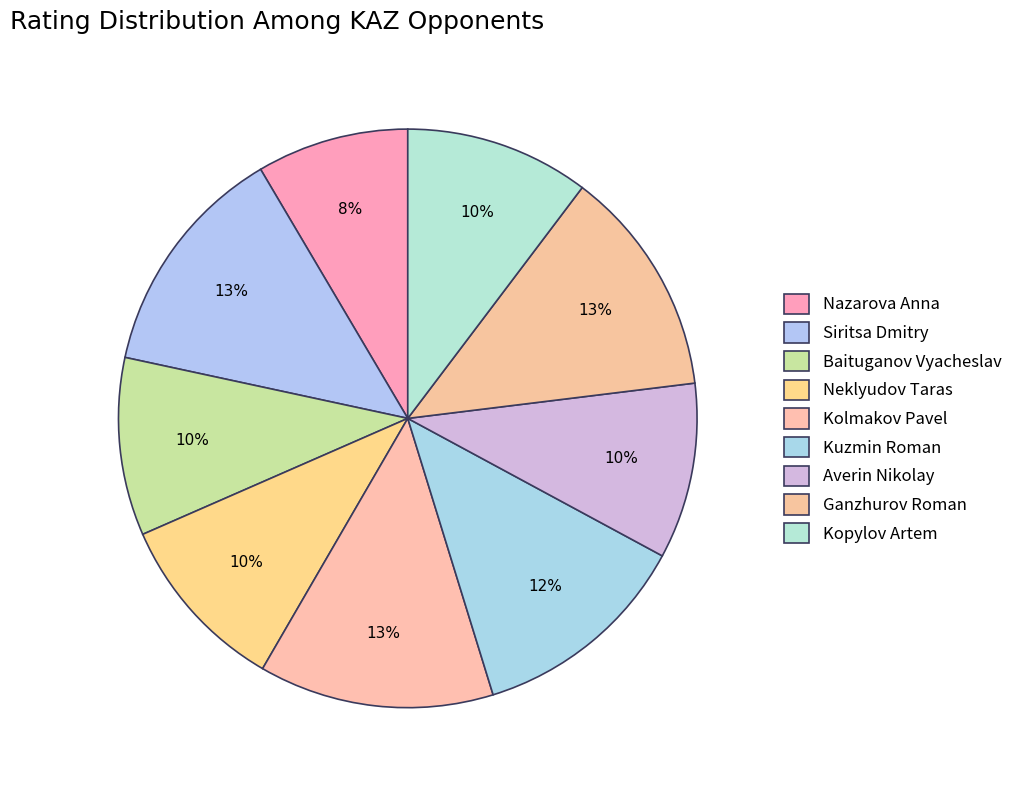

Count the number of slices in the pie.

9